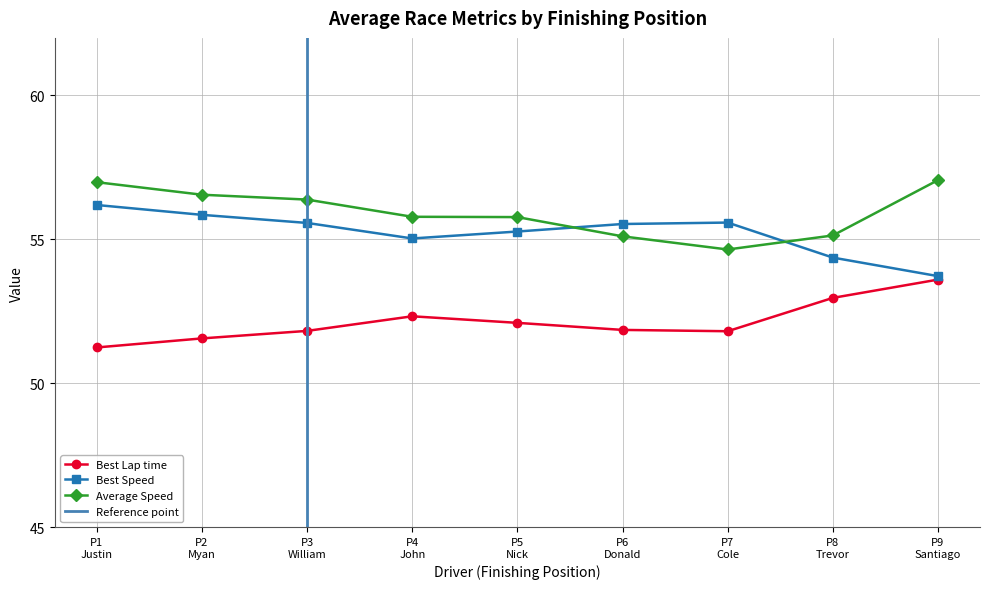

How many lines are shown in the chart?

3